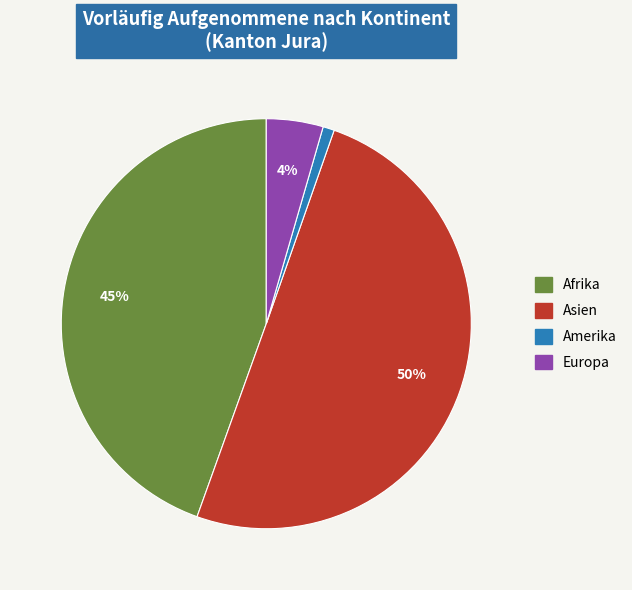

To the nearest percent, what is the average slice percentage?

25%